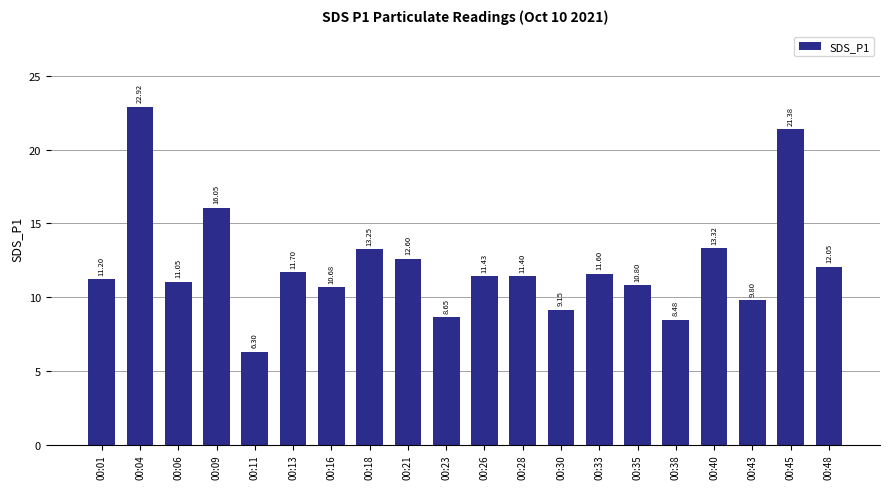

What is the difference between the maximum and minimum values?

16.6